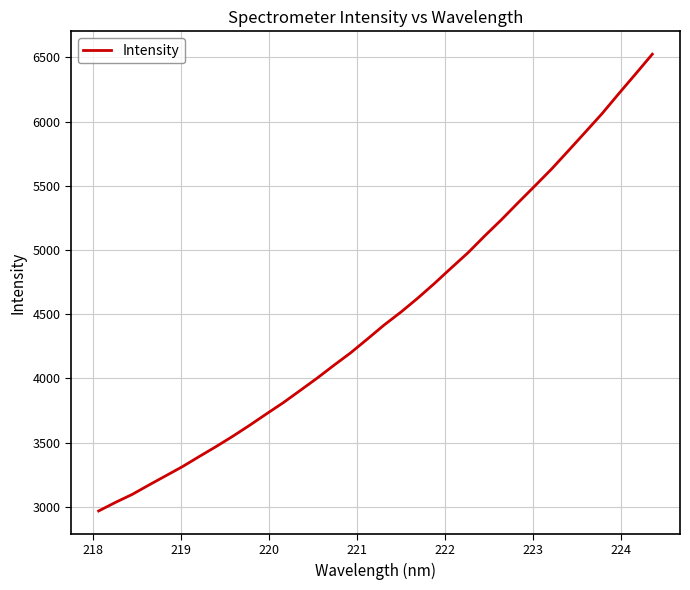

What is the difference between the maximum and minimum values?

3558.0